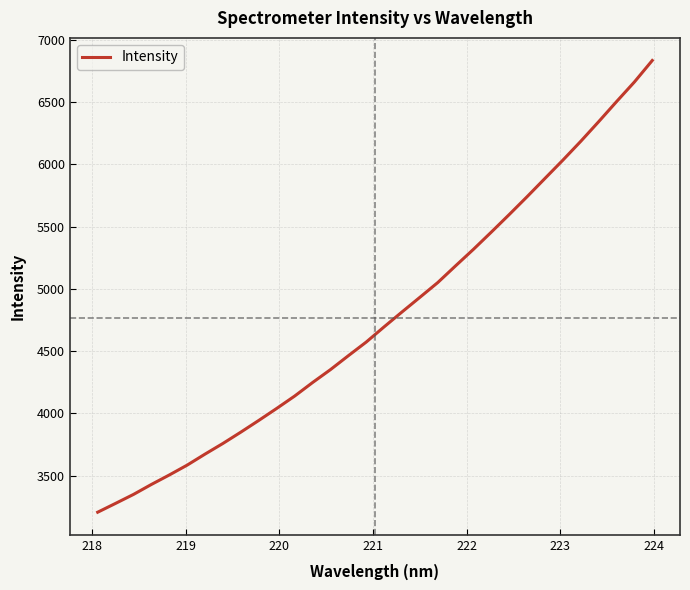

What is the maximum value shown in the chart?

6834.4